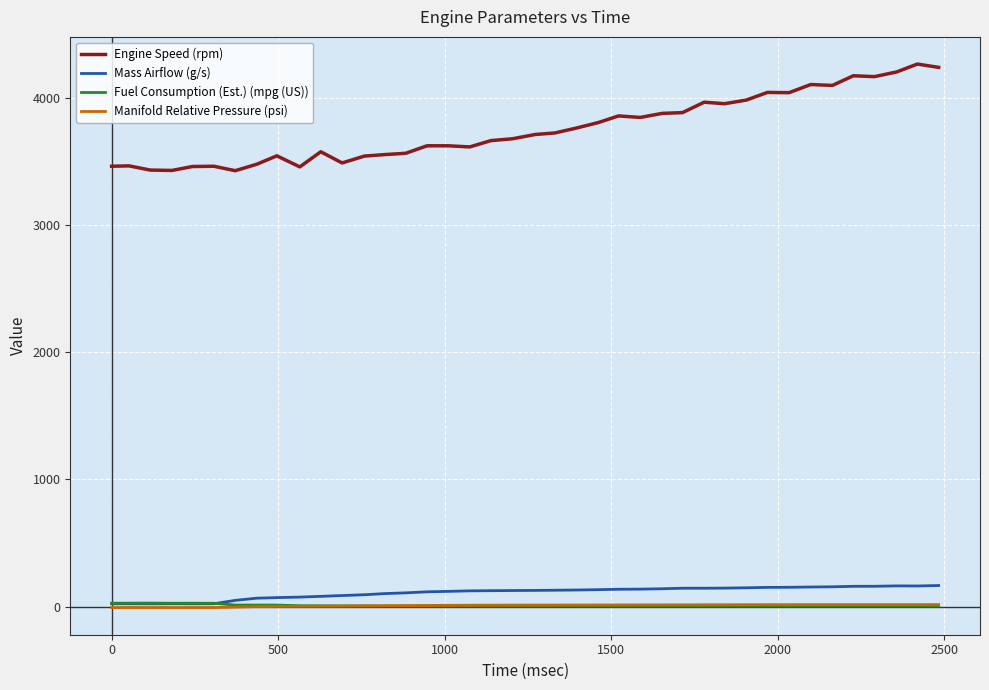

Which series has the largest total across all categories?

Engine Speed (rpm)